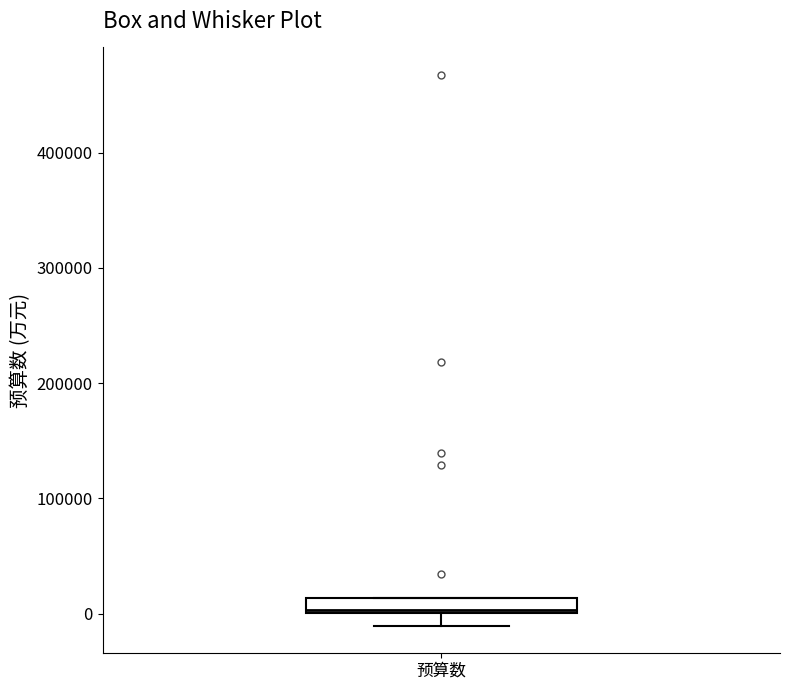

Where does the lower whisker of the box for 预算数 end on the y-axis? The values are not printed on the chart, so give them approximately, as read against the axis.

-10000